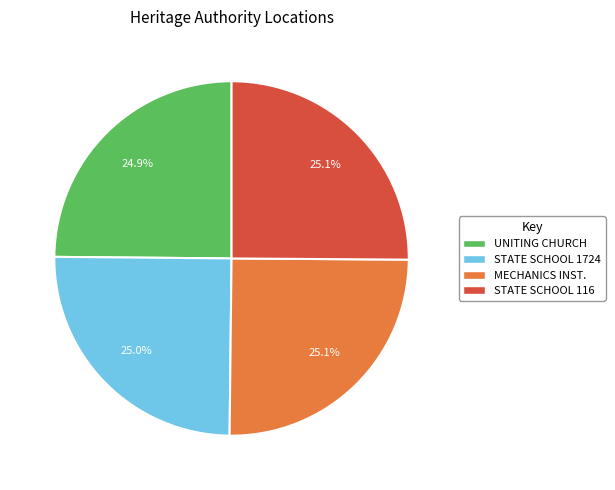

Does any single category account for the majority?

No